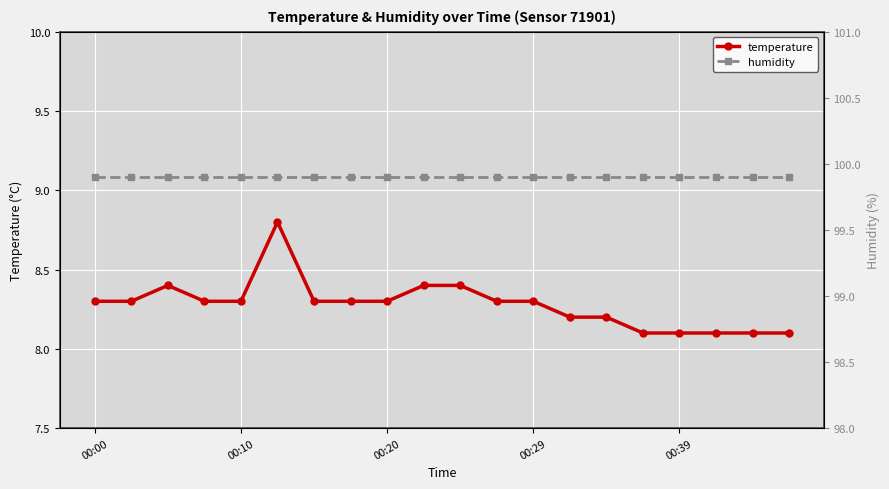

True or false: humidity and temperature intersect in this chart.

False